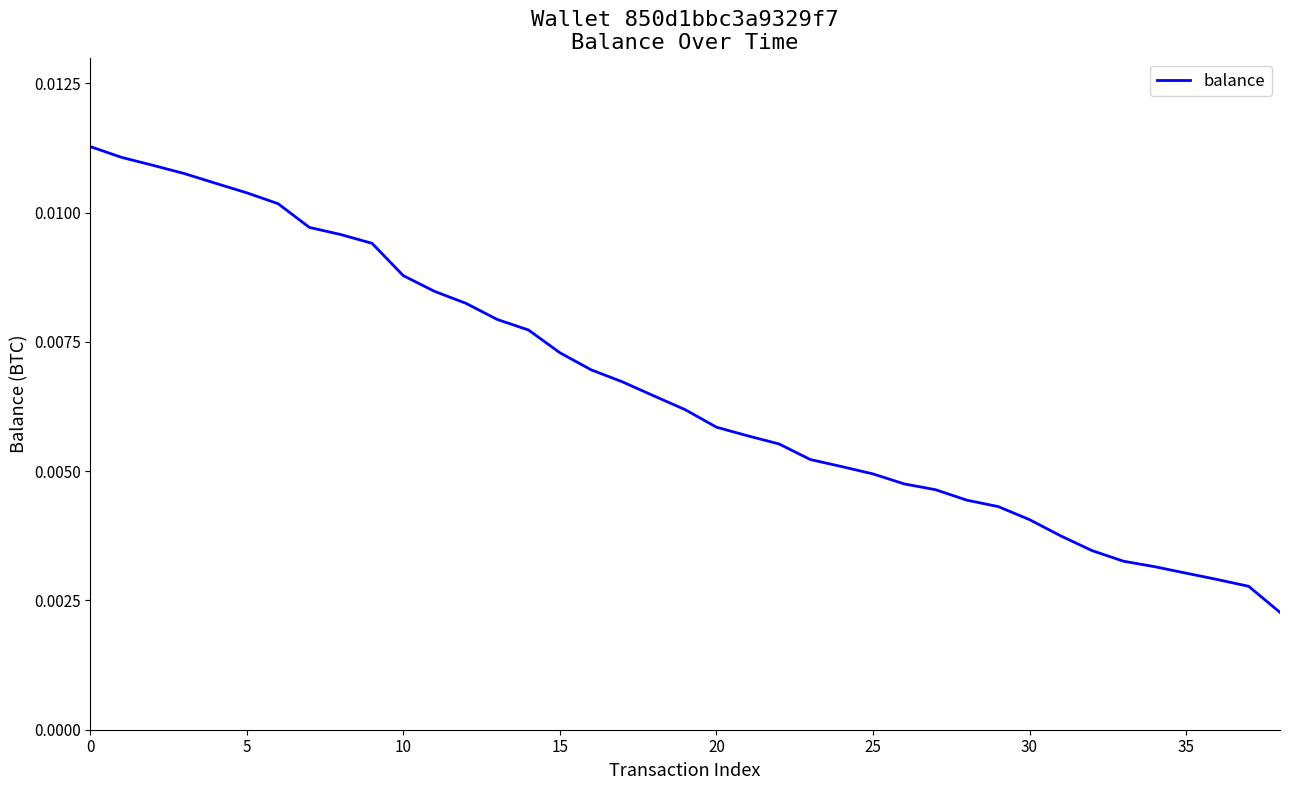

How many lines are shown in the chart?

1